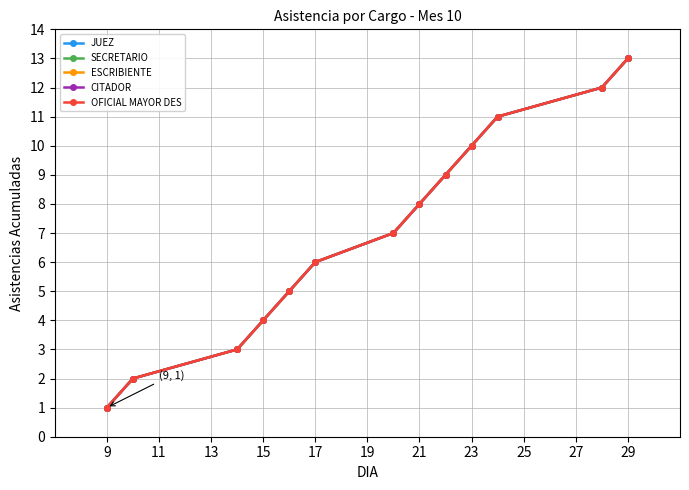

Which series has the largest range (max minus min)?

JUEZ